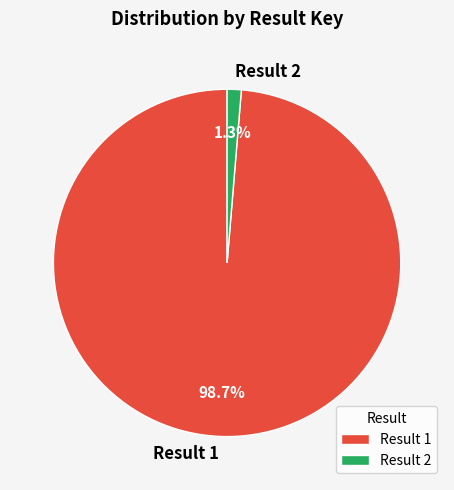

Which slice represents more than half of the pie?

Result 1